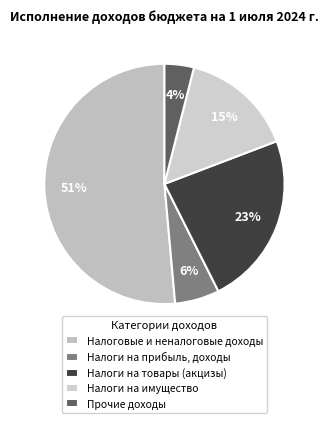

The Налоги на прибыль, доходы slice represents 1% of the pie. True or false?

False